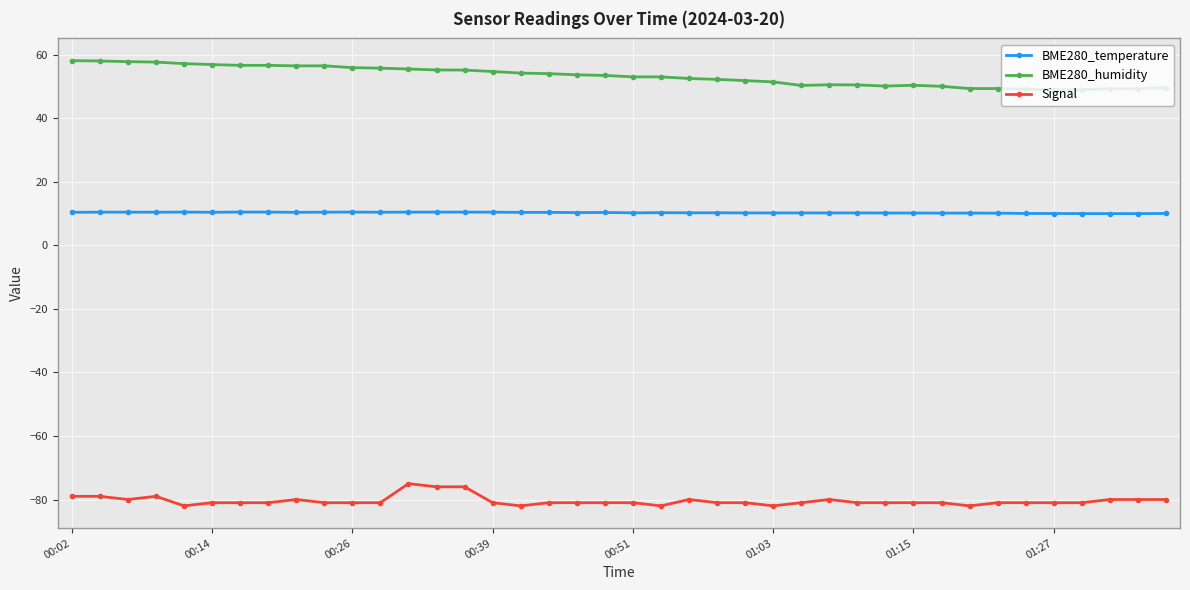

Rank the series by their maximum value, from highest to lowest.

BME280_humidity, BME280_temperature, Signal